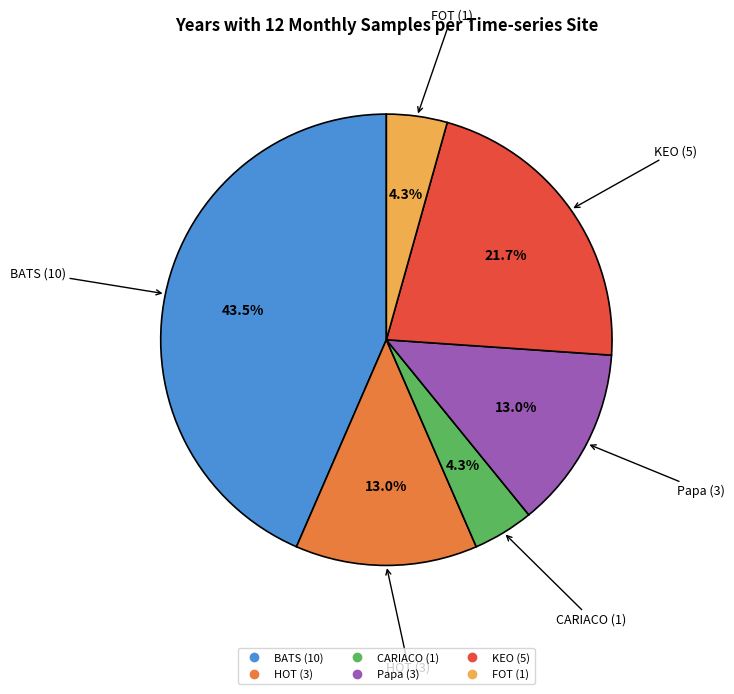

How much of the chart is everything except KEO?

78.3%